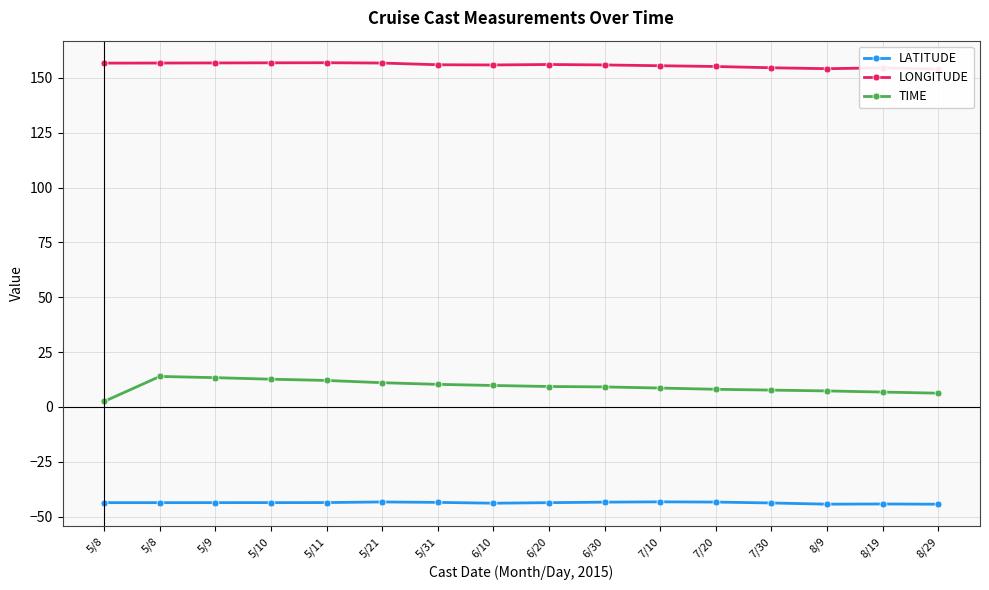

Which series has the widest spread of values?

TIME